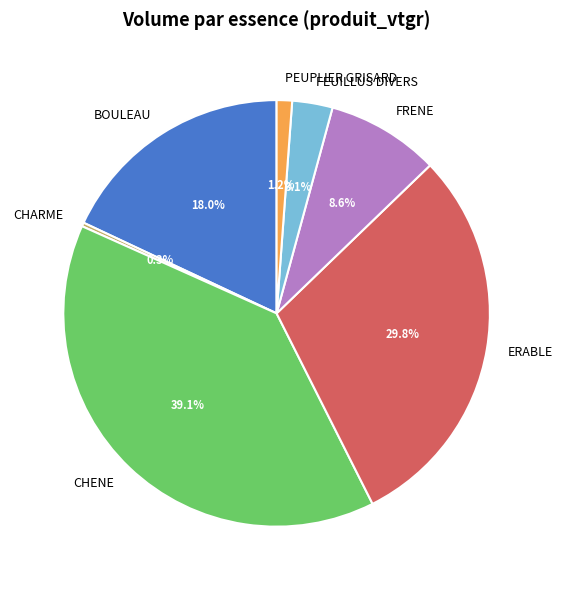

Approximately how many times larger is the value at FRENE compared to FEUILLUS DIVERS?

2.8